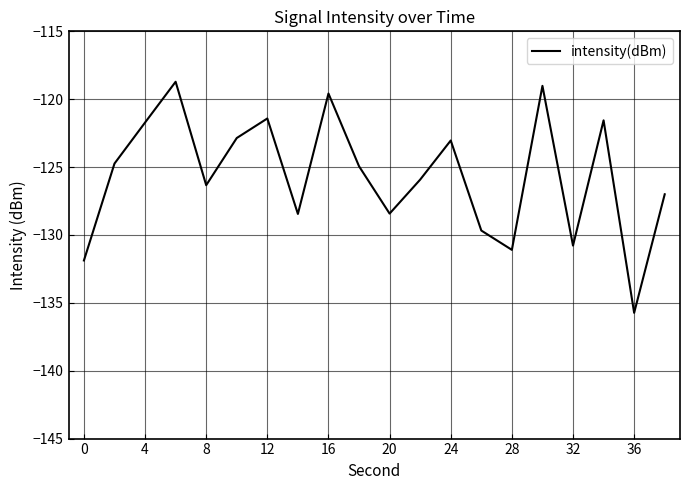

What is the greatest value displayed?

-118.7